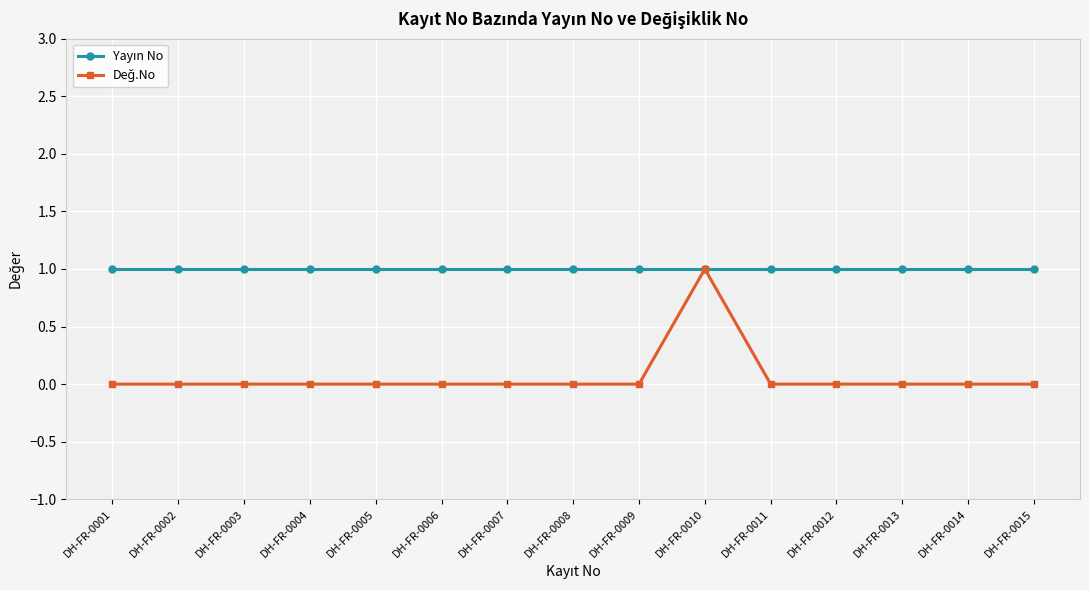

The value of Yayın No at DH-FR-0008 is 0. True or false?

False